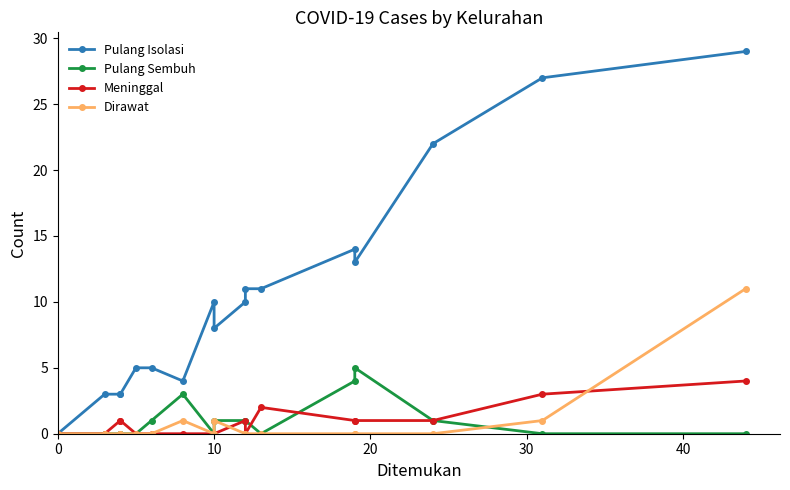

What are all the series names shown in the legend?

Pulang Isolasi, Pulang Sembuh, Meninggal, Dirawat